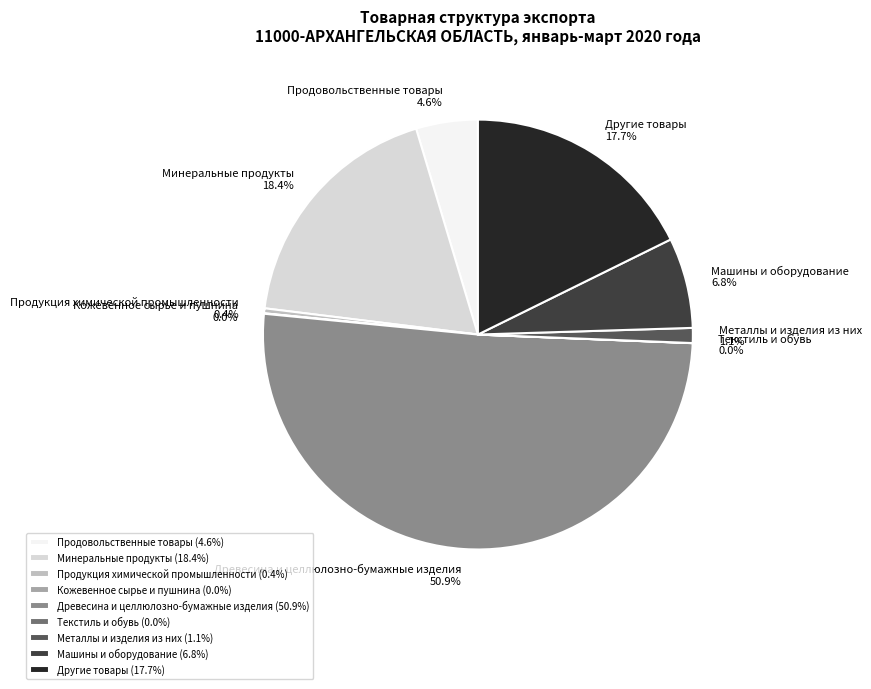

Between Другие товары and Продукция химической промышленности, which is larger?

Другие товары